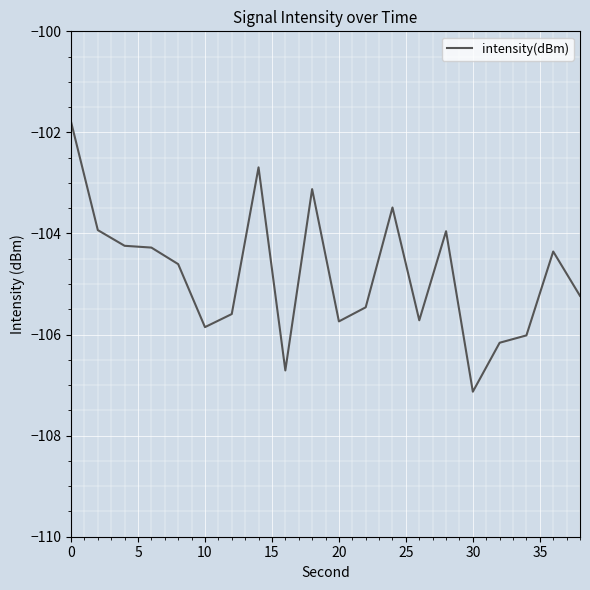

What is the difference between the maximum and minimum values?

5.3